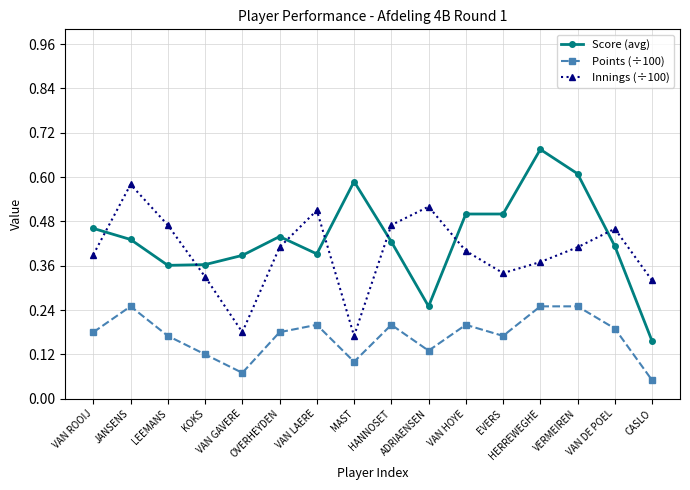

Is it true that Score (avg) equals 0.7 at OVERHEYDEN?

False